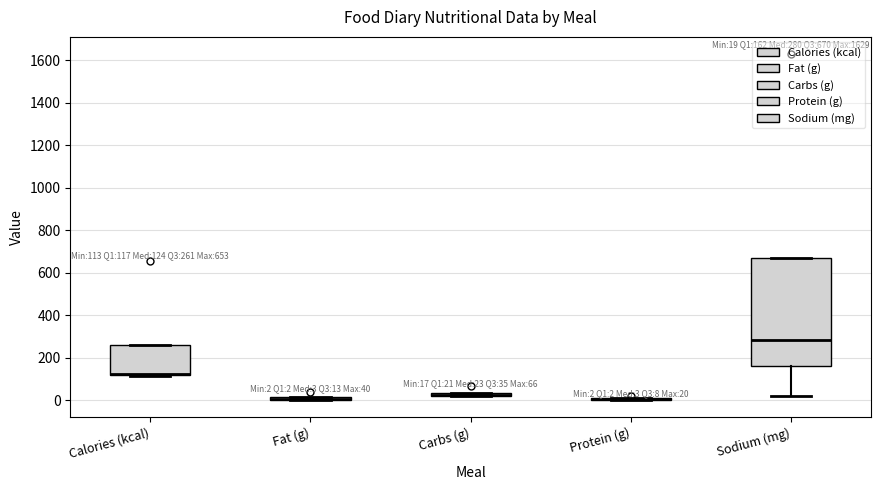

Which box is the tallest, from its lower edge to its upper edge?

Sodium (mg)